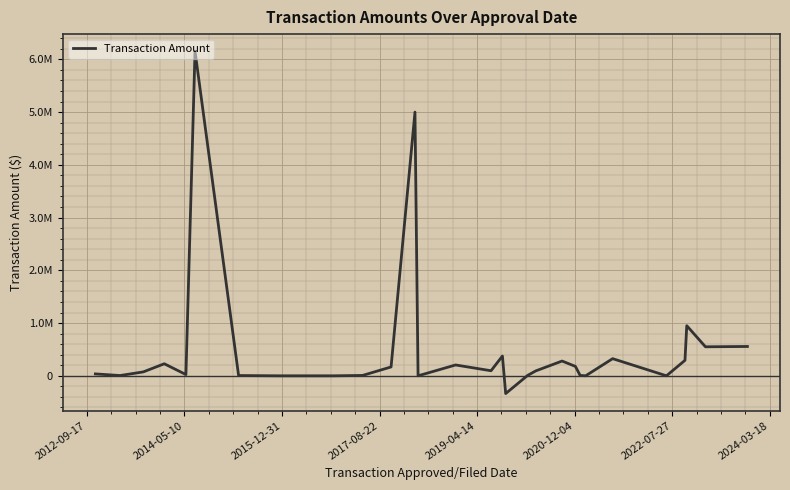

What is the sum of all values?

15280404.8